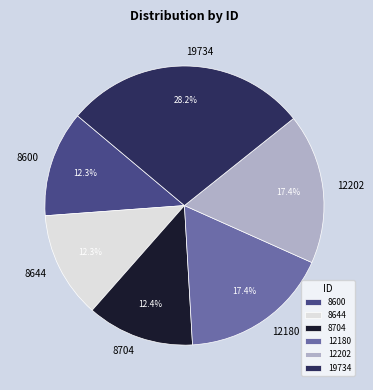

What percentage is the 8704 slice, to the nearest percent?

12%